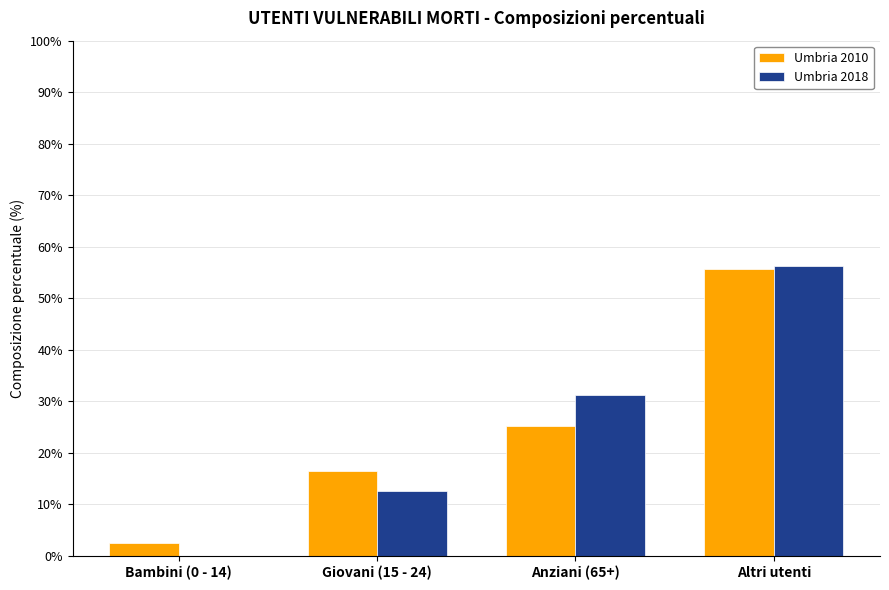

How many categories are shown in the chart?

4